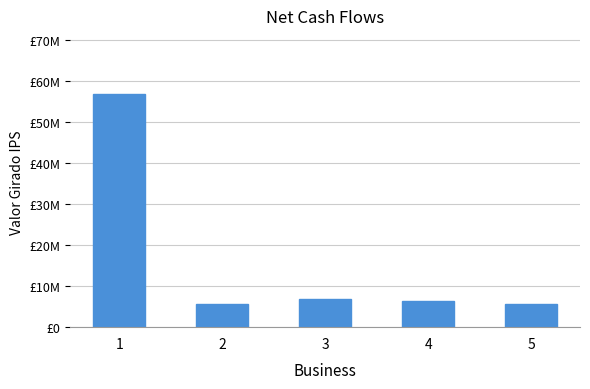

What is the sum of the values at 5 and 1?

62491260